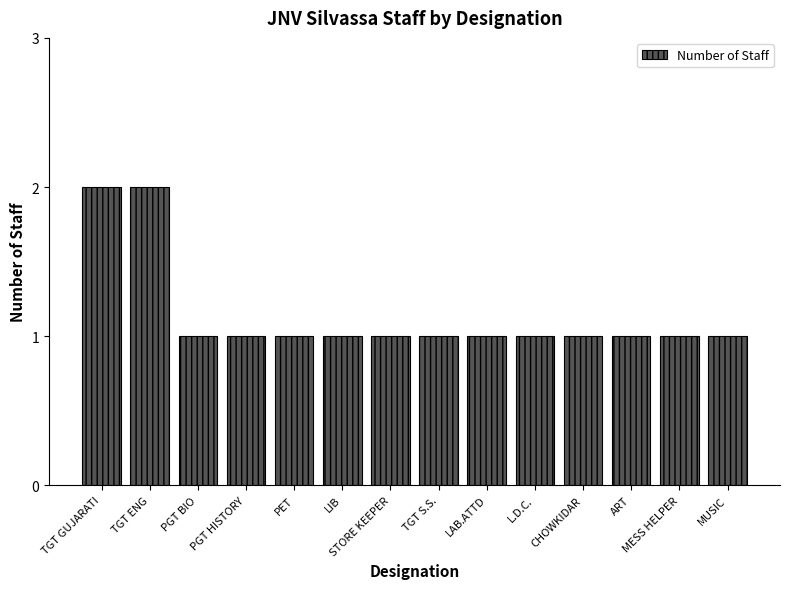

What is the ratio of the value at LIB to the value at ART?

1.0